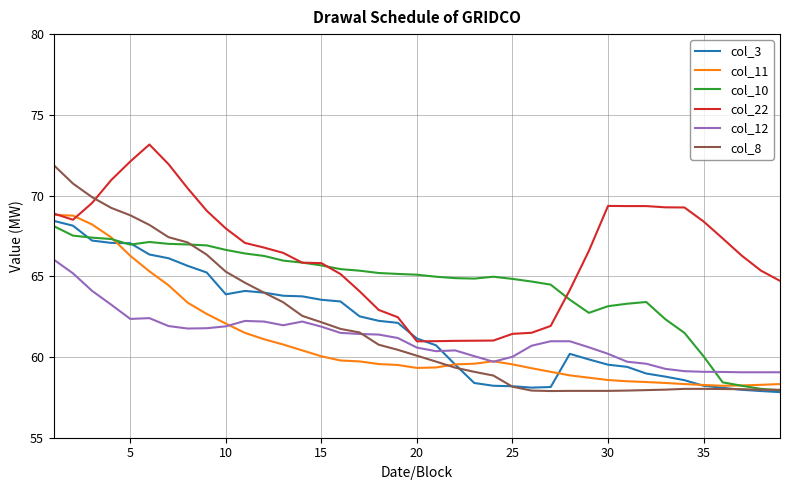

What is the smallest value displayed?

57.8